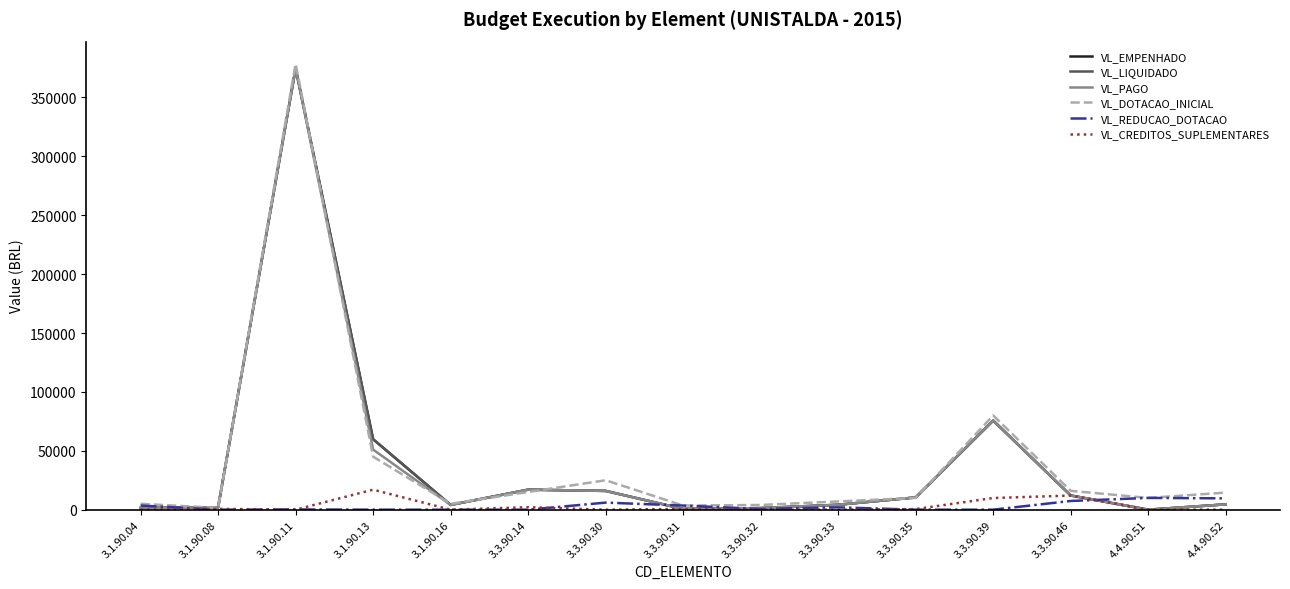

What is the label of the 9th point from the left?

3.3.90.32